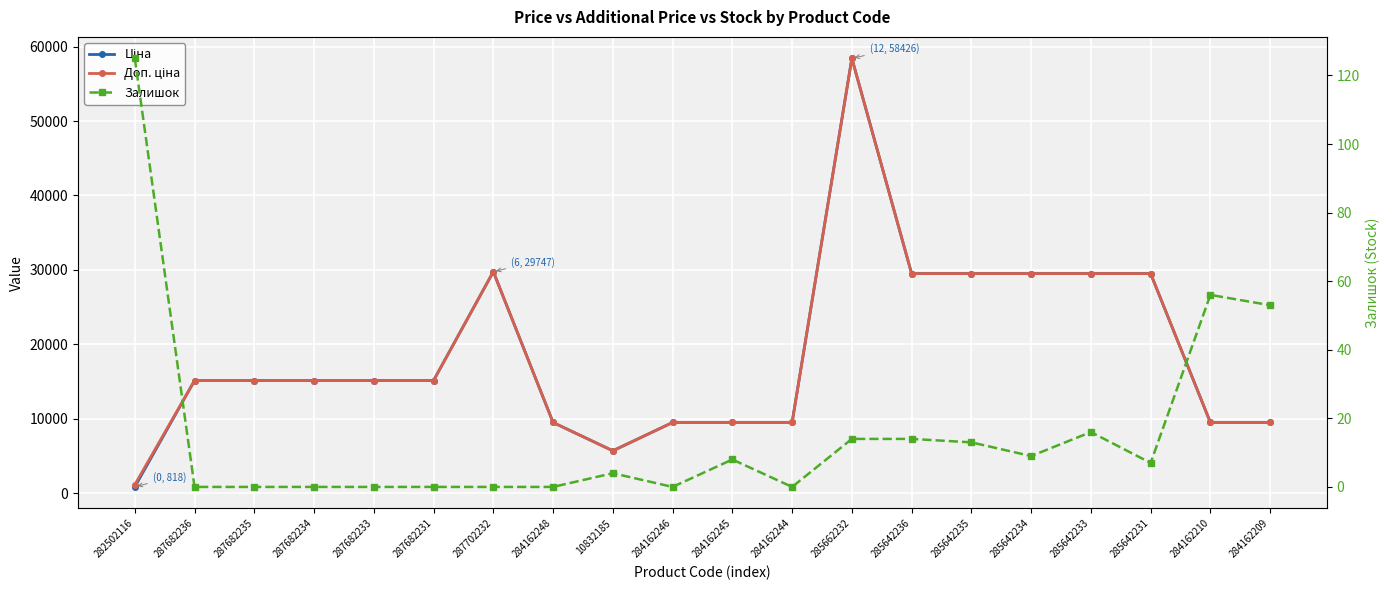

True or false: Залишок has more than 2 interior local peaks.

True